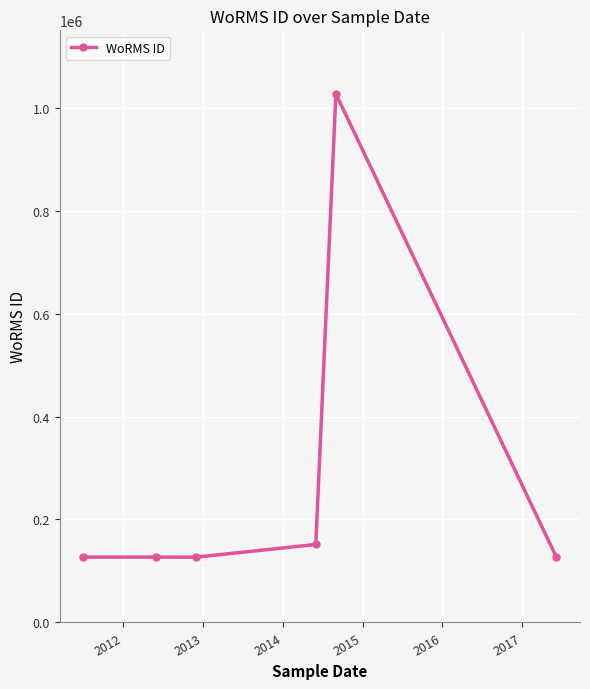

What is the value of the 2nd point from the left?

126975